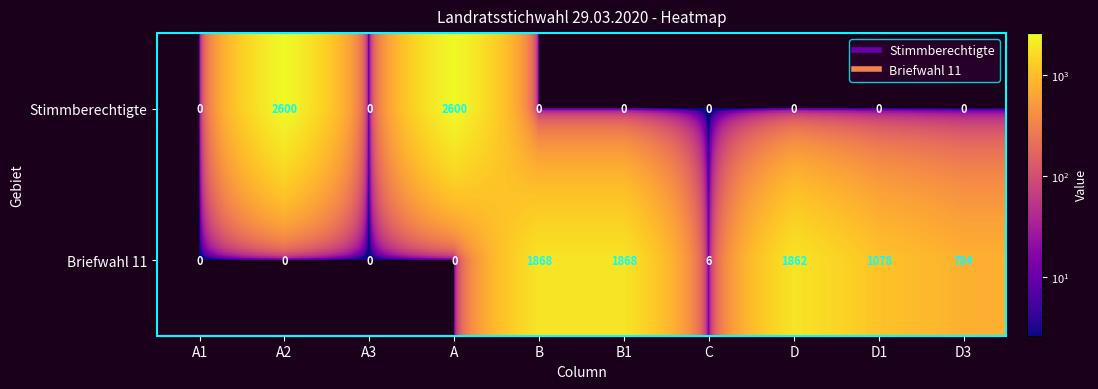

What is the difference between the highest and lowest values at A?

2600